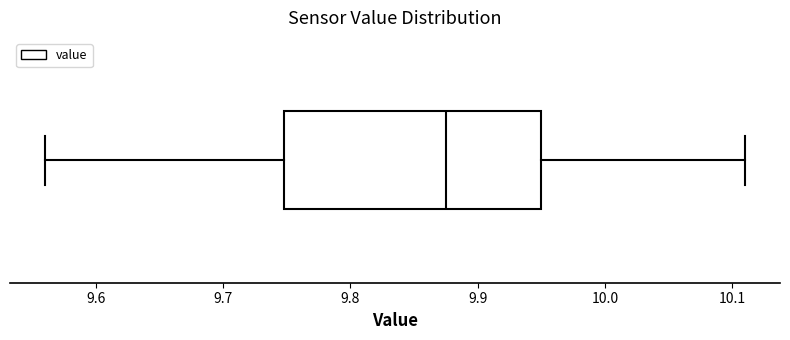

Transcribe this box plot: give where the median line is, the range the box spans, and where the two whiskers end, as read against the x-axis. The values are not printed on the chart, so give them approximately, as read against the axis.

median 9.88, box 9.75 to 9.95, whiskers 9.56 to 10.11